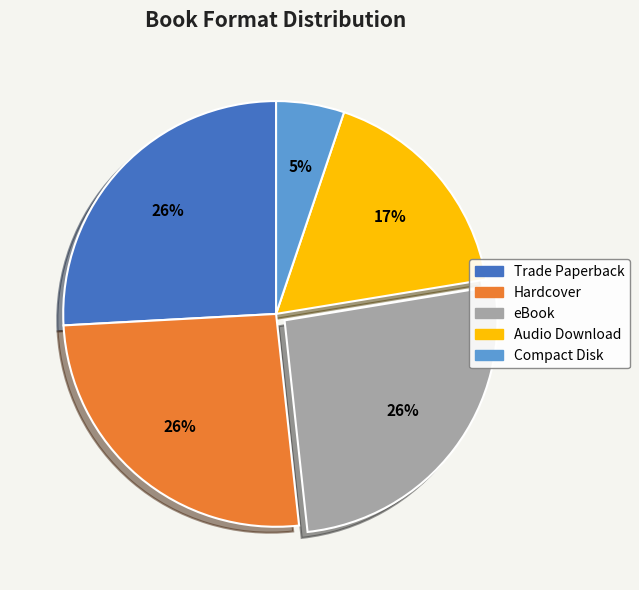

Combined, do Trade Paperback and Compact Disk account for over 50%?

No